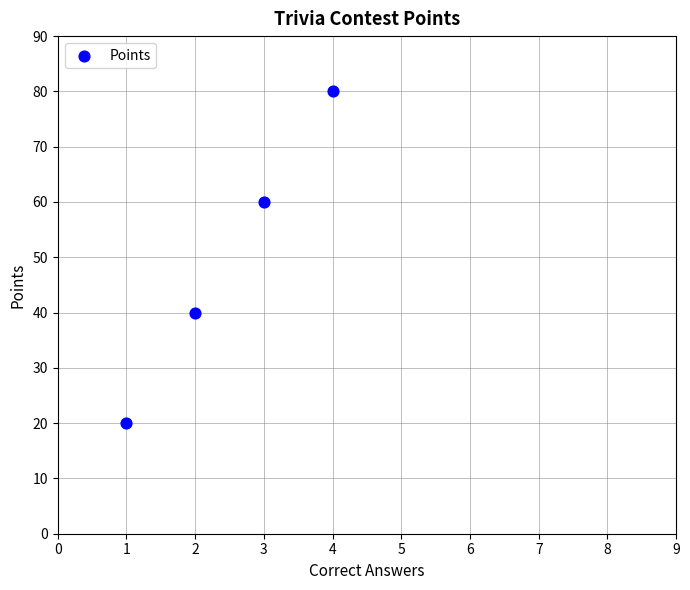

What is the average Y value?

50